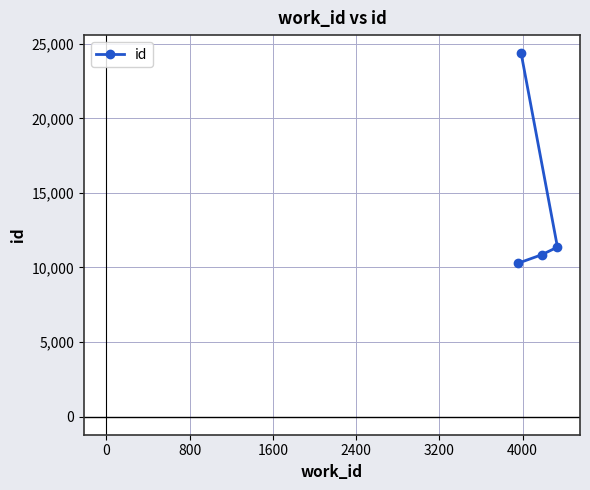

What is the smallest value displayed?

10278